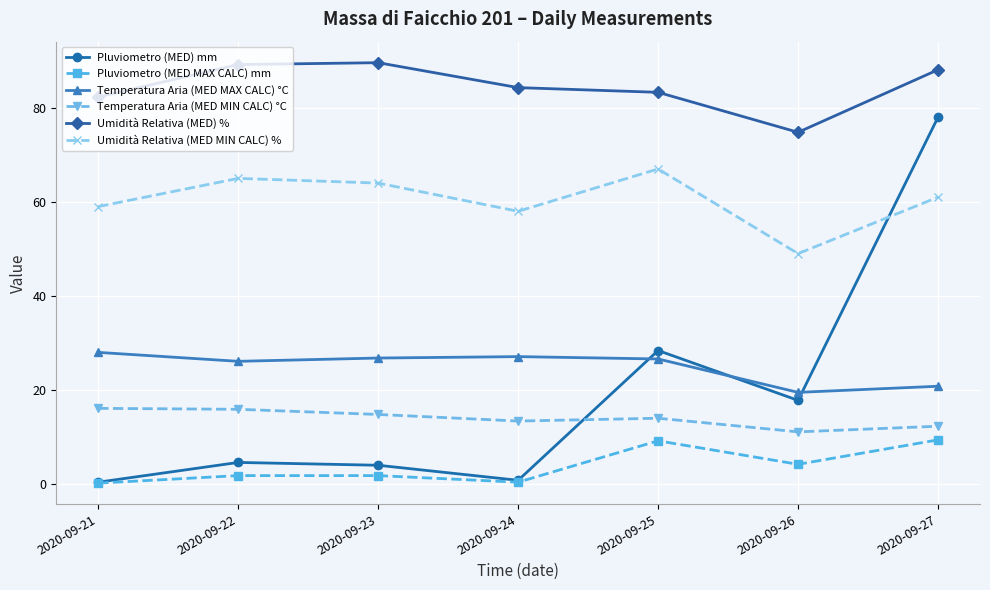

True or false: Temperatura Aria (MED MAX CALC) °C has a value of 20.8 at 2020-09-27.

True